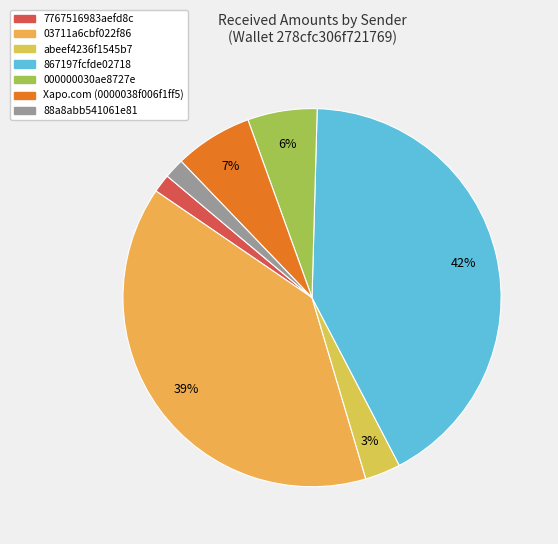

What percentage is the 867197fcfde02718 slice, to the nearest percent?

42%